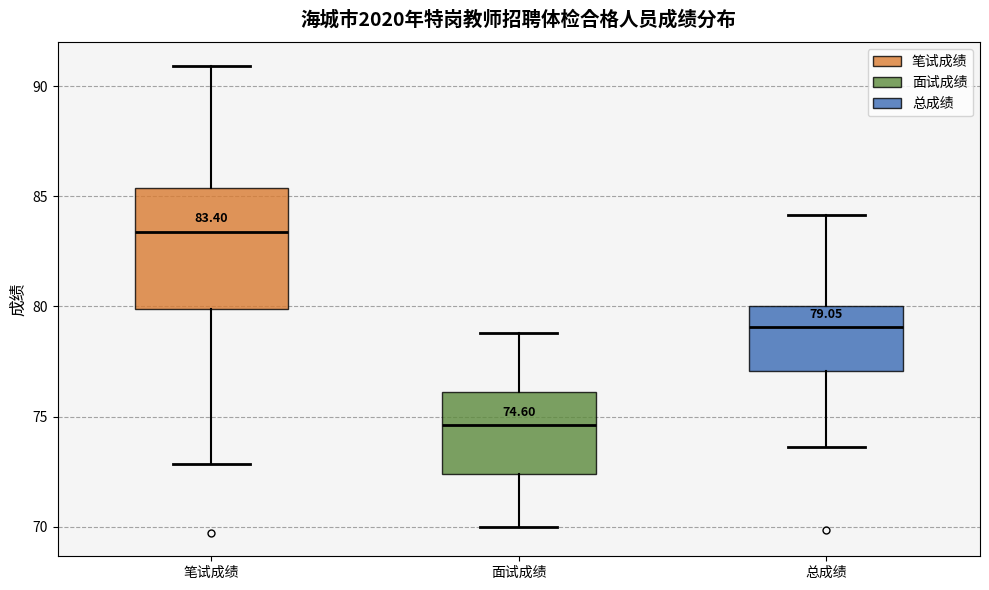

Comparing the boxes themselves (not the whiskers), which one is the tallest?

笔试成绩